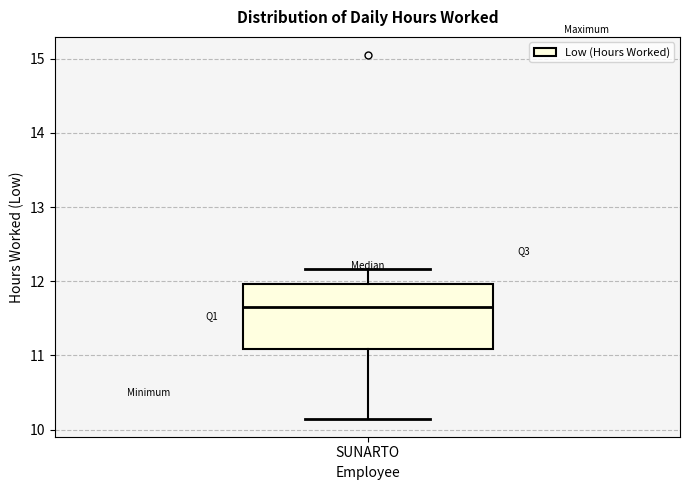

Where is the lower edge of the box for SUNARTO on the y-axis? The values are not printed on the chart, so give them approximately, as read against the axis.

11.1